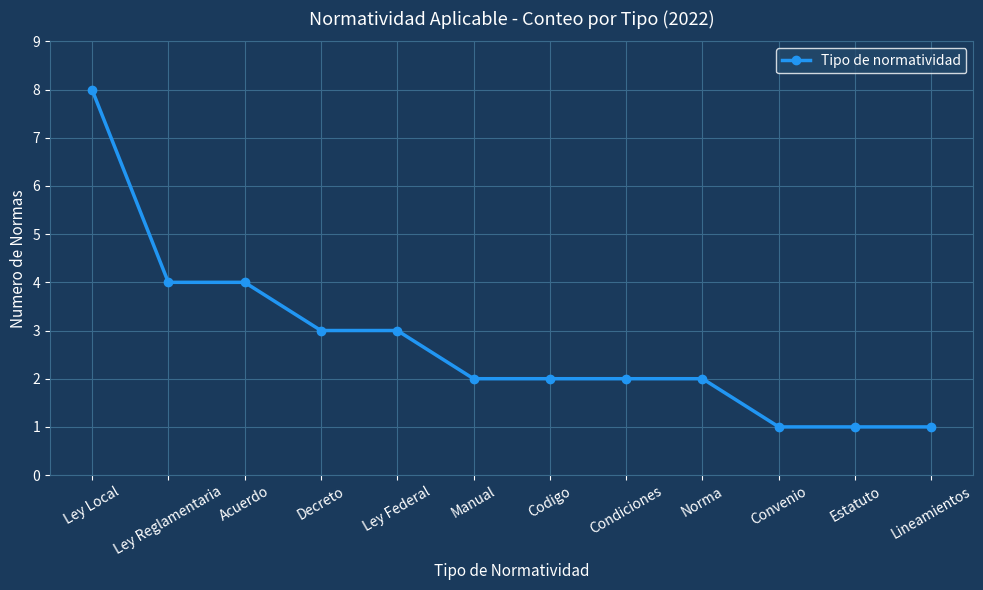

Reading left to right, what are all the values shown in this chart?

Ley Local=8	Ley Reglamentaria=4	Acuerdo=4	Decreto=3	Ley Federal=3	Manual=2	Codigo=2	Condiciones=2	Norma=2	Convenio=1	Estatuto=1	Lineamientos=1